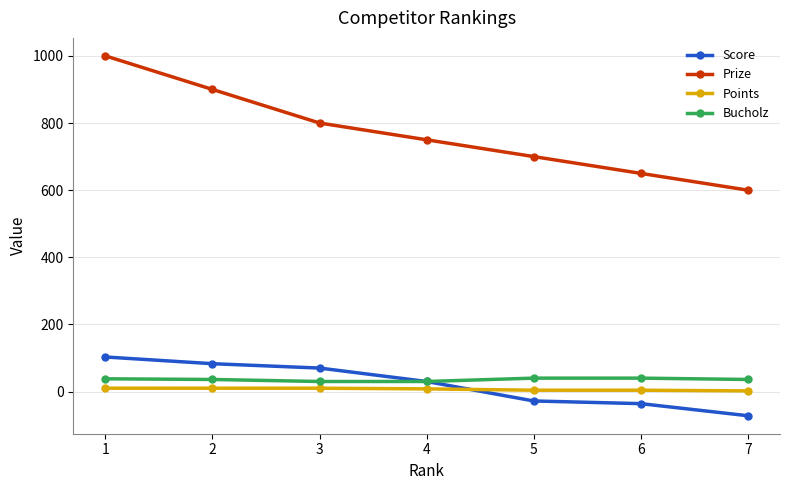

At which category does the chart reach its minimum across all series?

7